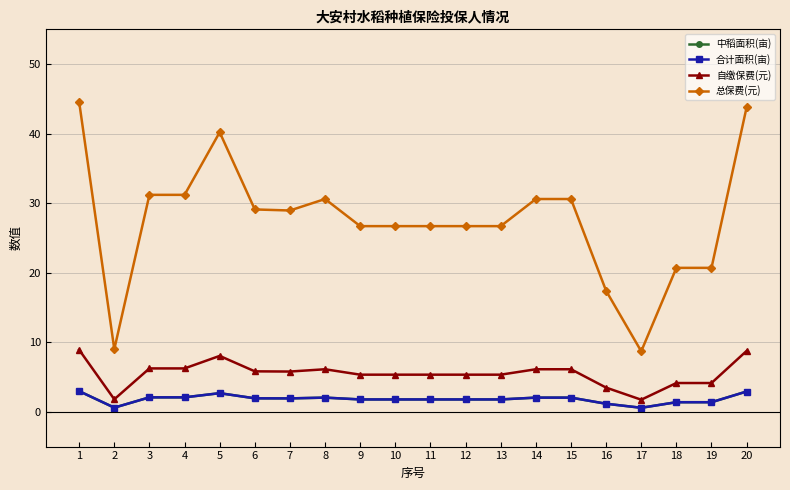

Reading right to left, transcribe all the data shown in this chart.

中稻面积(亩): 2.9	1.4	1.4	0.6	1.2	2.0	2.0	1.8	1.8	1.8	1.8	1.8	2.0	1.9	1.9	2.7	2.1	2.1	0.6	3.0
合计面积(亩): 2.9	1.4	1.4	0.6	1.2	2.0	2.0	1.8	1.8	1.8	1.8	1.8	2.0	1.9	1.9	2.7	2.1	2.1	0.6	3.0
自缴保费(元): 8.8	4.1	4.1	1.7	3.5	6.1	6.1	5.3	5.3	5.3	5.3	5.3	6.1	5.8	5.8	8.0	6.2	6.2	1.8	8.9
总保费(元): 43.8	20.7	20.7	8.7	17.4	30.6	30.6	26.7	26.7	26.7	26.7	26.7	30.6	28.9	29.1	40.2	31.2	31.2	9.0	44.5